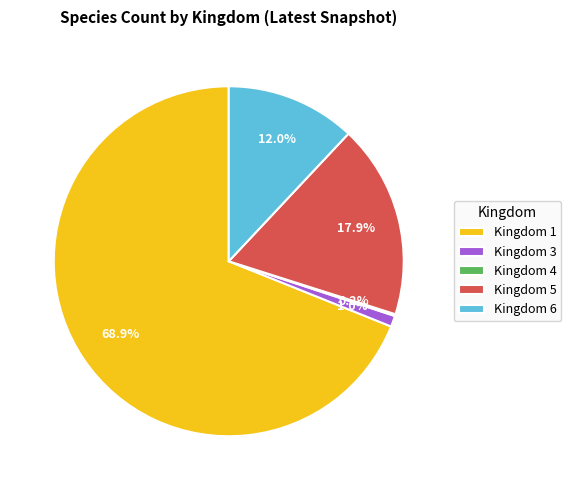

What is the largest slice in the pie chart?

Kingdom 1